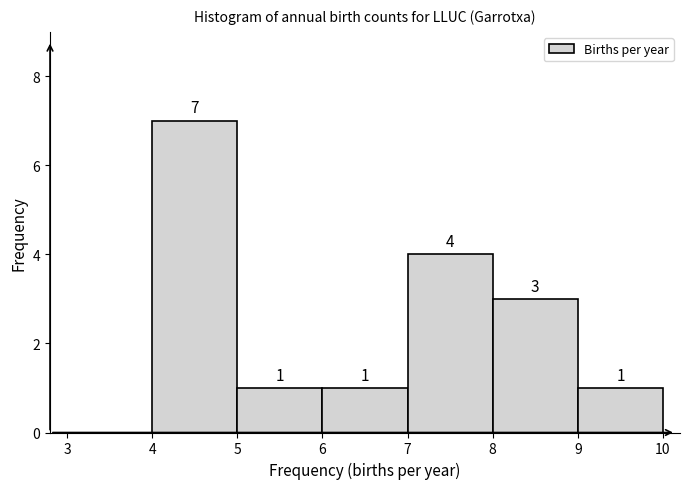

Over which range of the x-axis is the bar tallest?

4 to 5